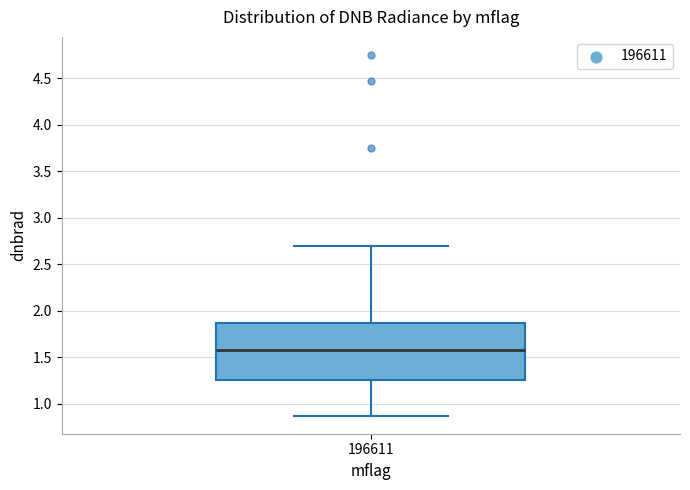

Where is the upper edge of the box at x = 196611 on the y-axis? The values are not printed on the chart, so give them approximately, as read against the axis.

1.85